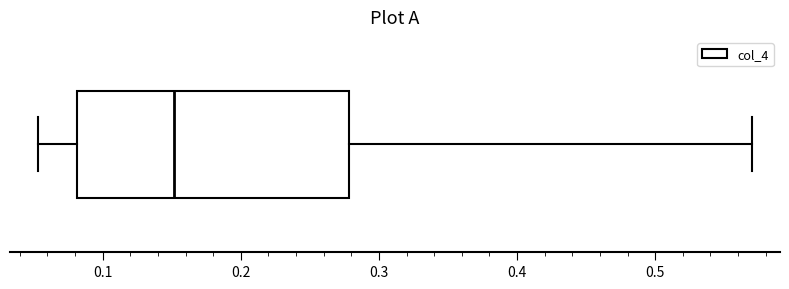

Transcribe this box plot: give where the median line is, the range the box spans, and where the two whiskers end, as read against the x-axis. The values are not printed on the chart, so give them approximately, as read against the axis.

median 0.15, box 0.08 to 0.28, whiskers 0.05 to 0.57